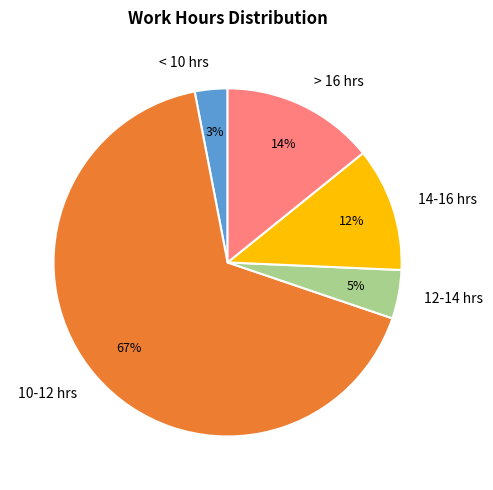

Is it true that < 10 hrs is 3% of the pie?

True